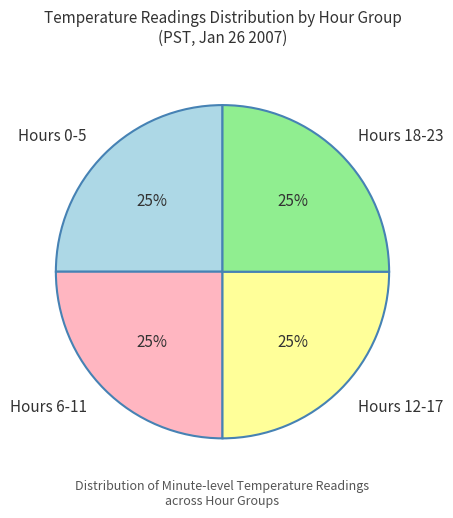

What percentage is the Hours 0-5 slice, to the nearest percent?

25%